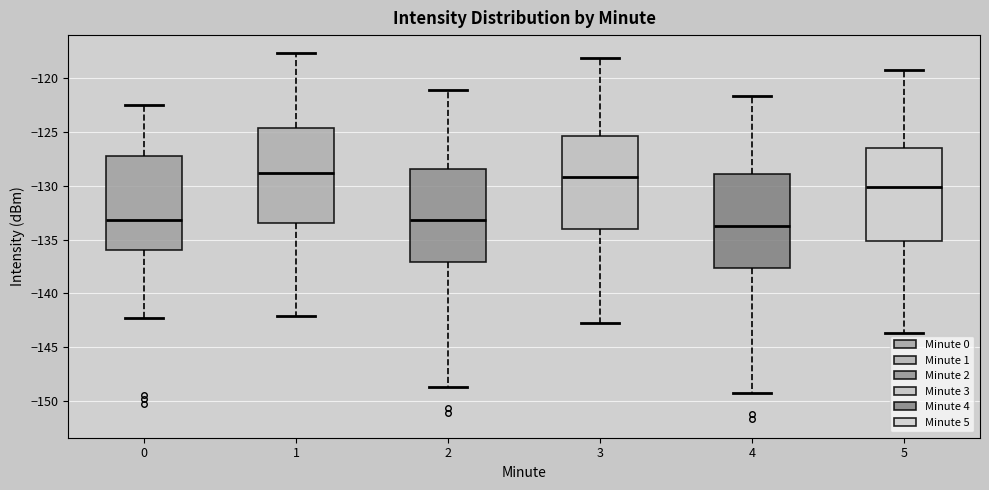

Where does the lower whisker of the box at x = 4 end on the y-axis? The values are not printed on the chart, so give them approximately, as read against the axis.

-149.5